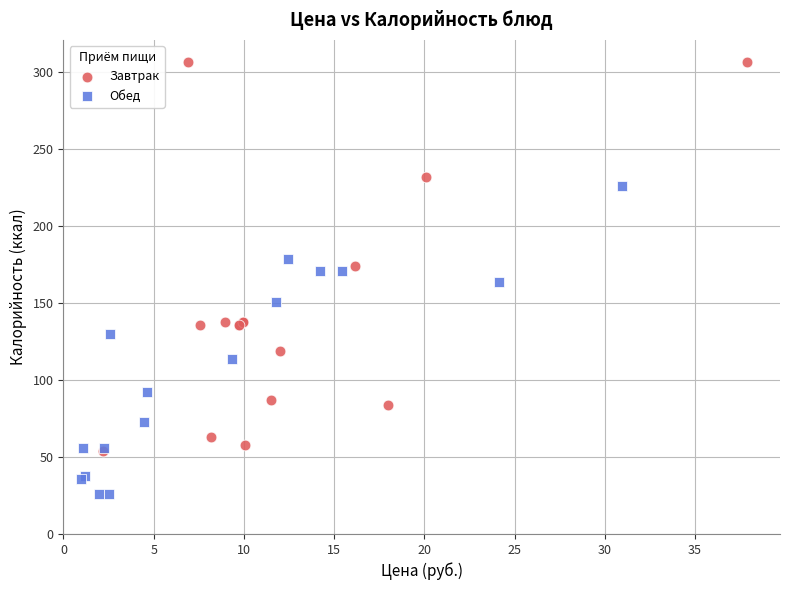

Which series has the widest spread of Y values?

Завтрак